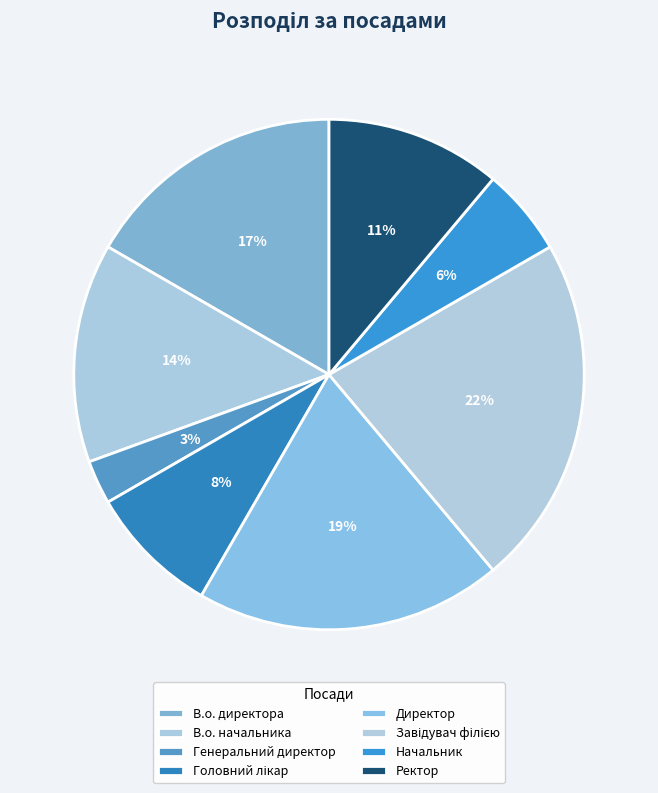

How much of the chart is everything except В.о. начальника?

86.1%